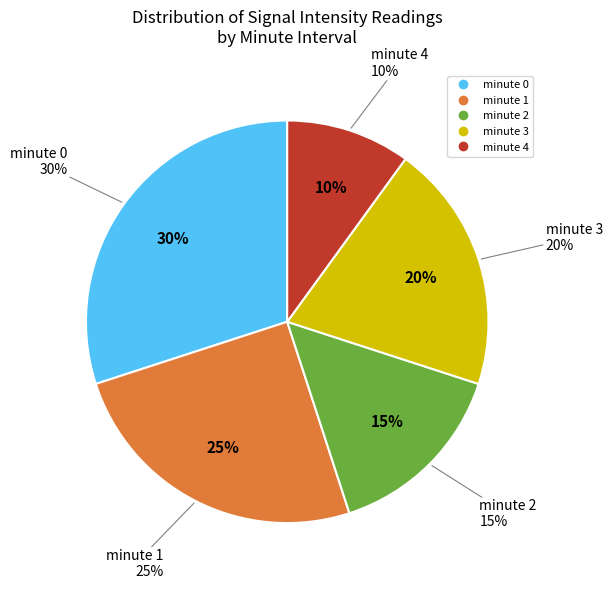

To the nearest percent, what percentage of the pie is minute 0?

30%